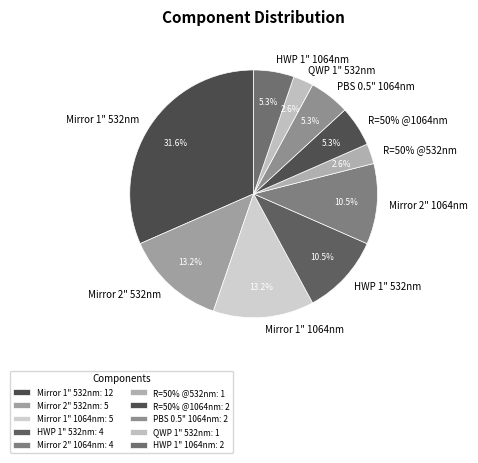

What is the smallest slice in the pie chart?

R=50% @532nm